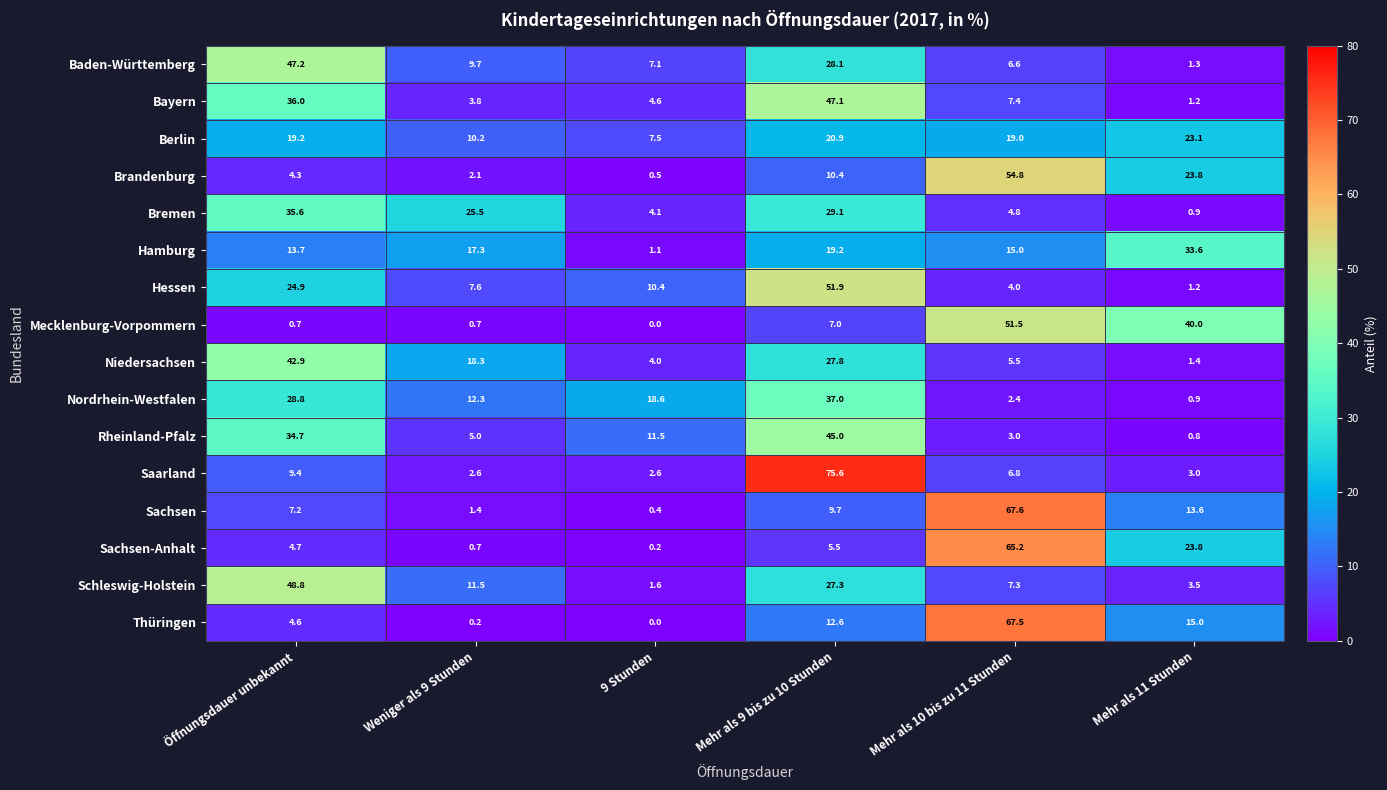

What is the sum of the Baden-Württemberg values at 9 Stunden and Weniger als 9 Stunden?

16.8